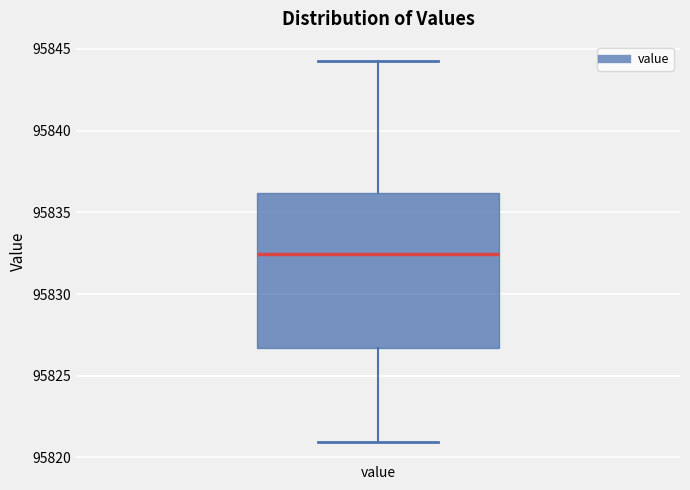

Transcribe this box plot: give where the median line is, the range the box spans, and where the two whiskers end, as read against the y-axis. The values are not printed on the chart, so give them approximately, as read against the axis.

median 95832.5, box 95826.5 to 95836.0, whiskers 95821.0 to 95844.5